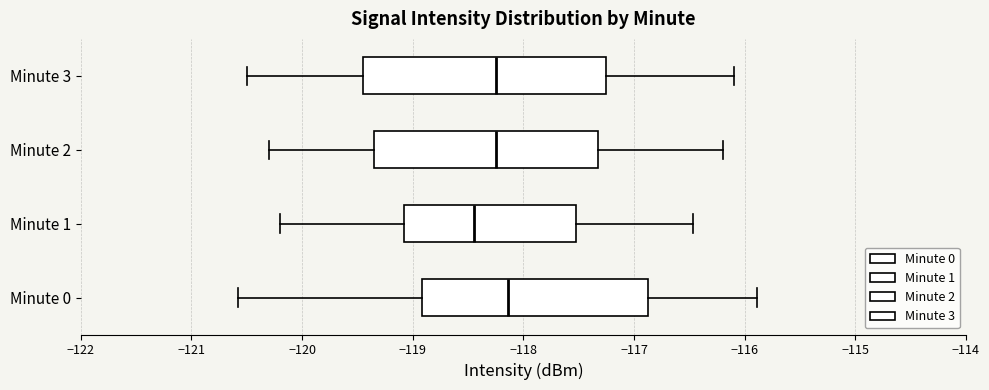

Reading bottom to top, read every box against the x-axis: the position of its median line, the range the box covers, and the ends of its whiskers. The values are not printed on the chart, so give them approximately, as read against the axis.

Minute 0: median -118.1, box -118.9 to -116.9, whiskers -120.6 to -115.9
Minute 1: median -118.4, box -119.1 to -117.5, whiskers -120.2 to -116.5
Minute 2: median -118.2, box -119.3 to -117.3, whiskers -120.3 to -116.2
Minute 3: median -118.2, box -119.4 to -117.2, whiskers -120.5 to -116.1